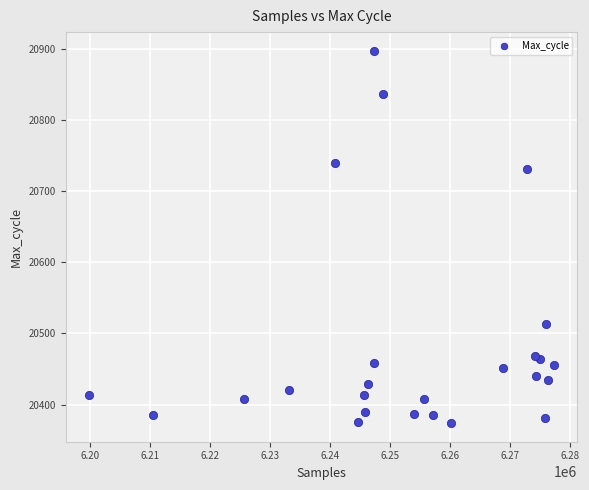

What Y value in the scatter plot is closest to 20635?

20731